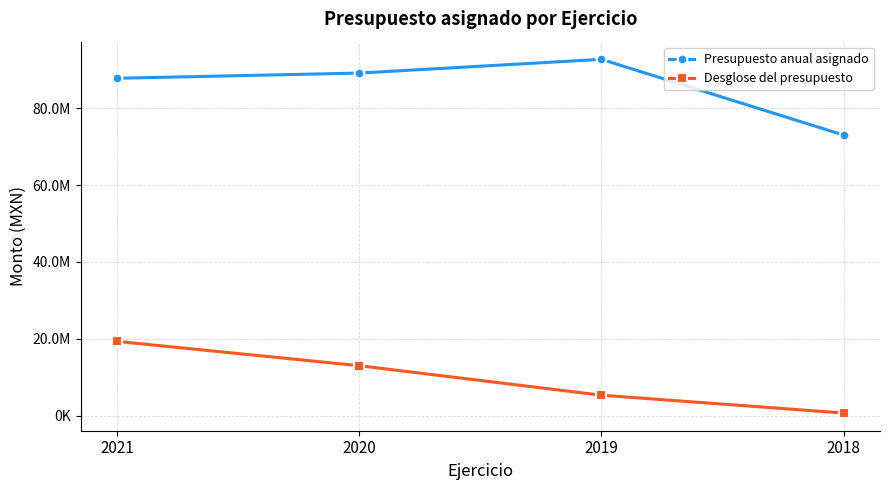

What are all the series names shown in the legend?

Presupuesto anual asignado, Desglose del presupuesto